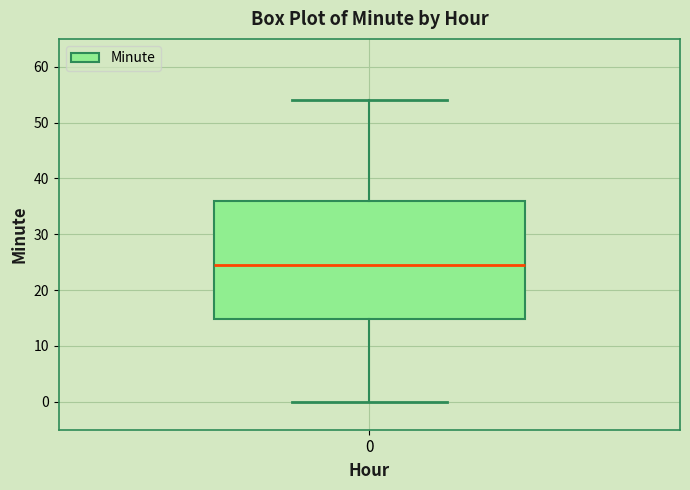

Read this box plot against the y-axis: the position of the median line, the range covered by the box, and the ends of both whiskers. The values are not printed on the chart, so give them approximately, as read against the axis.

median 25, box 15 to 36, whiskers 0 to 54